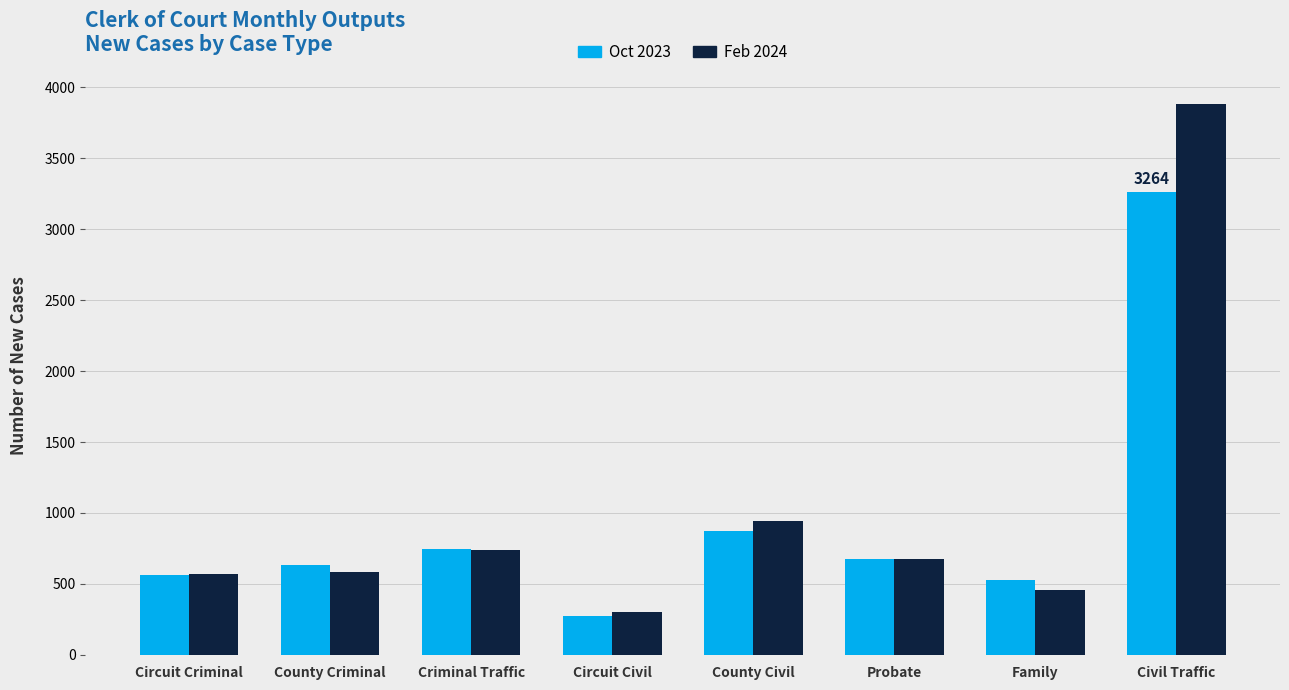

What are all the series names shown in the legend?

Oct 2023, Feb 2024